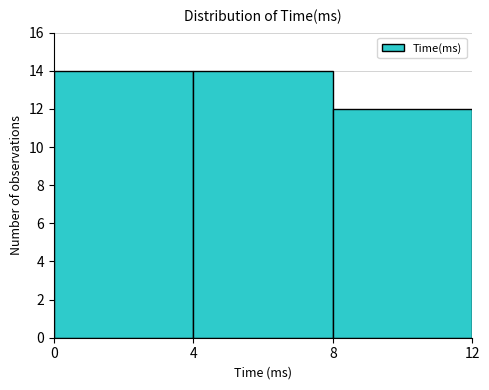

How tall is the bar that spans 4 to 8 on the x-axis? The values are not printed on the chart, so give them approximately, as read against the axis.

14